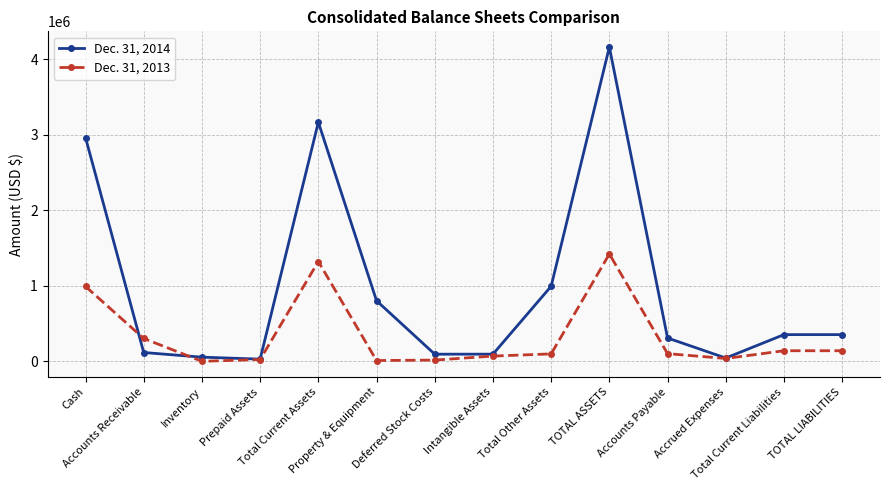

What is the highest value of the Dec. 31, 2013 series?

1421473